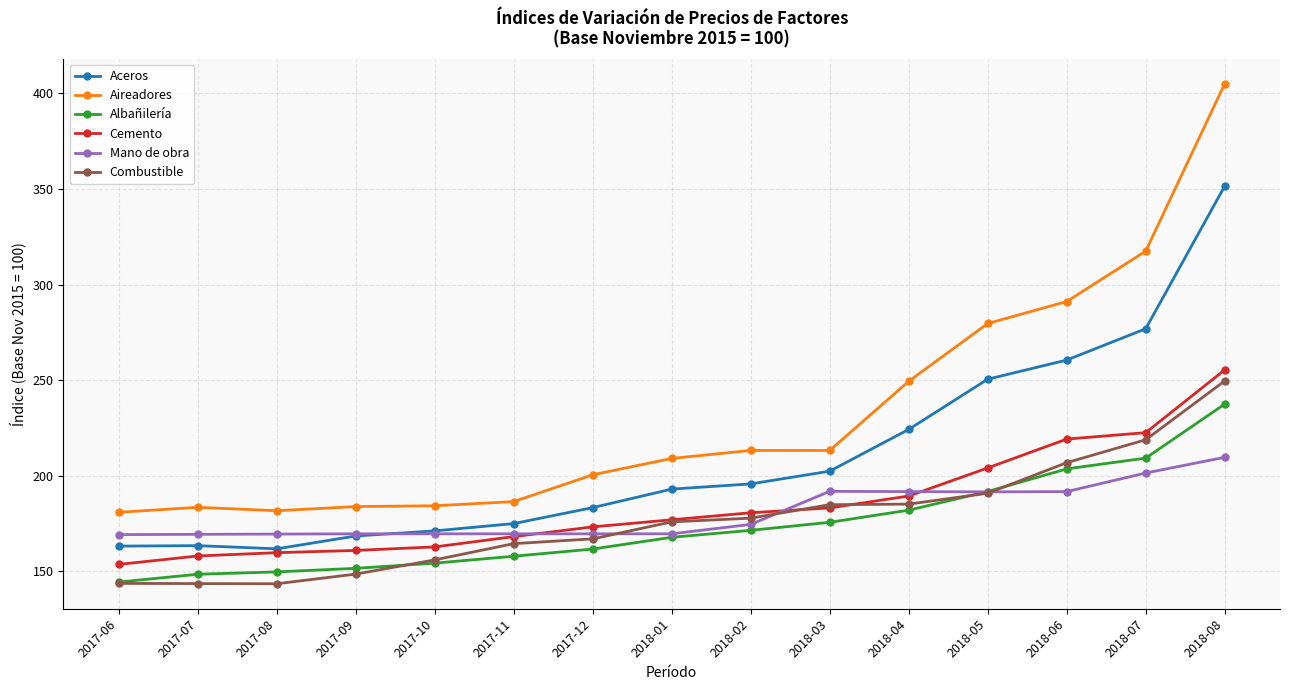

What is the label of the 7th point from the left?

2017-12